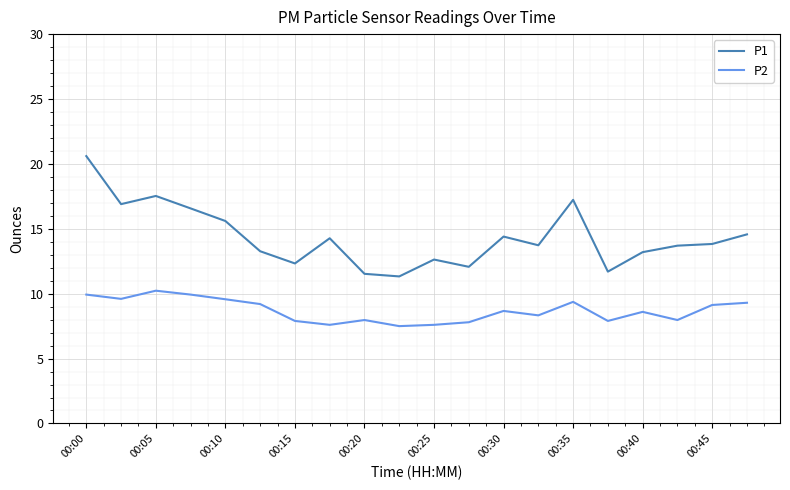

What is the difference between the second highest and minimum values in the P1 series?

6.2